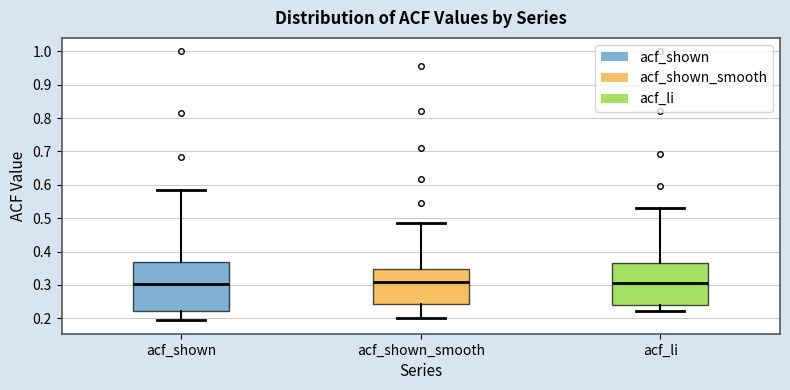

Reading left to right, read every box against the y-axis: the position of its median line, the range the box covers, and the ends of its whiskers. The values are not printed on the chart, so give them approximately, as read against the axis.

acf_shown: median 0.30, box 0.22 to 0.37, whiskers 0.19 to 0.58
acf_shown_smooth: median 0.31, box 0.24 to 0.35, whiskers 0.20 to 0.49
acf_li: median 0.31, box 0.24 to 0.37, whiskers 0.22 to 0.53